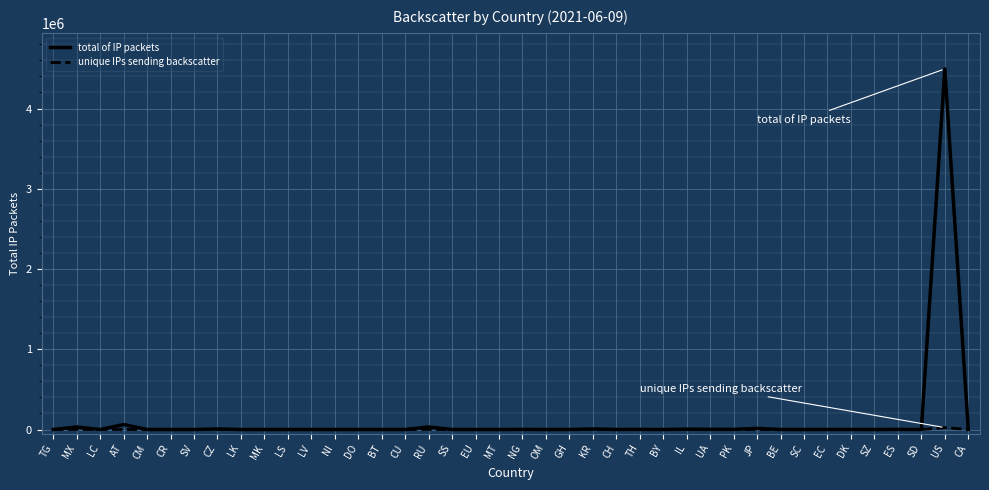

Rank the series by their maximum value, from highest to lowest.

total of IP packets, unique IPs sending backscatter